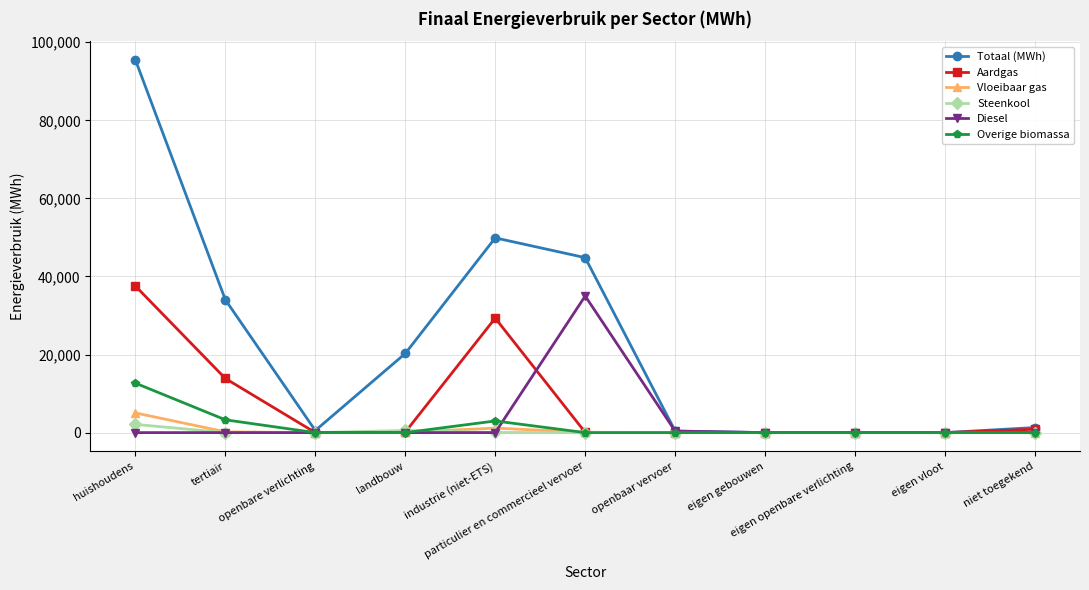

Rank the series by their maximum value, from lowest to highest.

Steenkool, Vloeibaar gas, Overige biomassa, Diesel, Aardgas, Totaal (MWh)